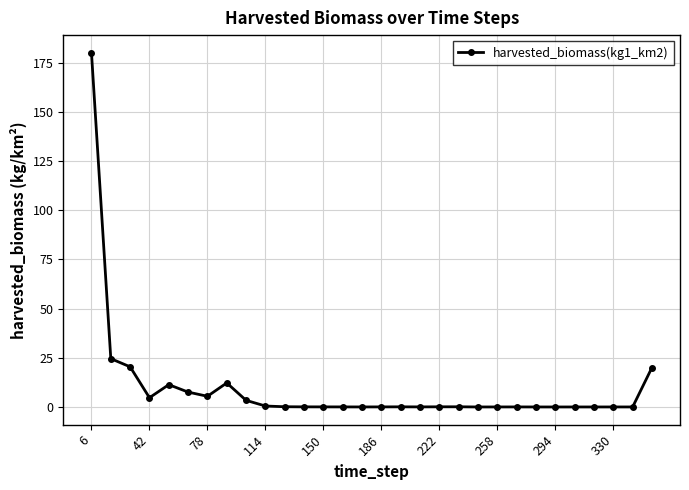

What is the value of the 30th point from the left?

20.0